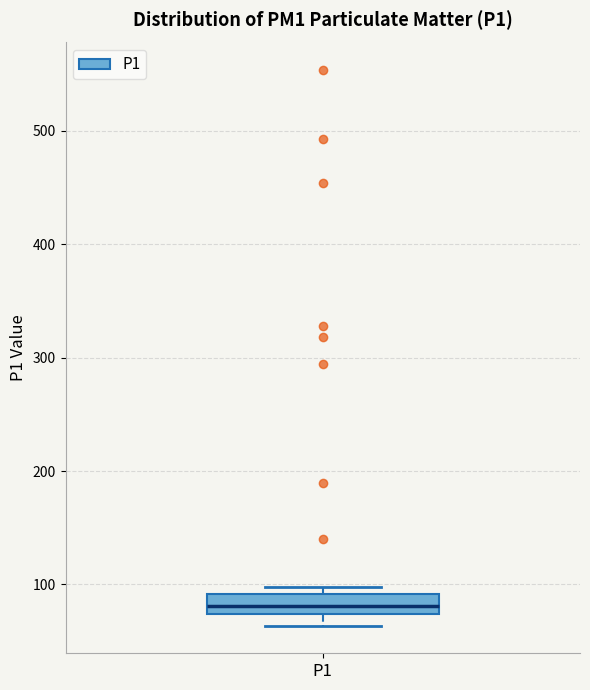

Where is the upper edge of the box for P1 on the y-axis? The values are not printed on the chart, so give them approximately, as read against the axis.

90